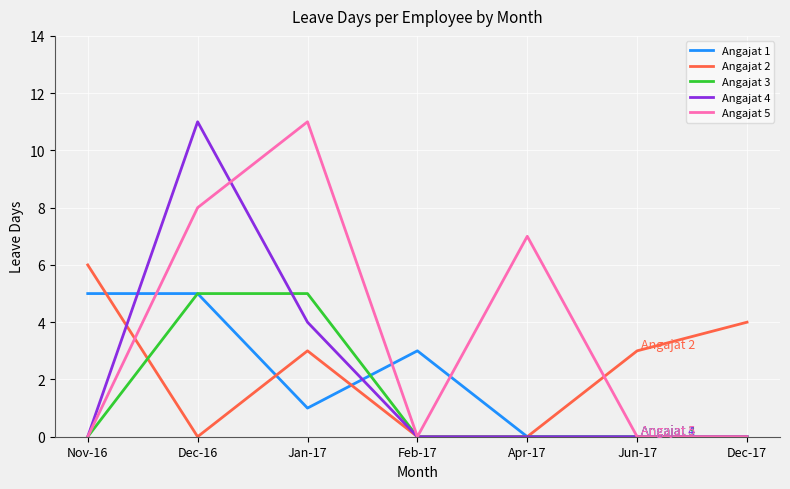

The Angajat 3 series shows 0 at Apr-17. True or false?

True